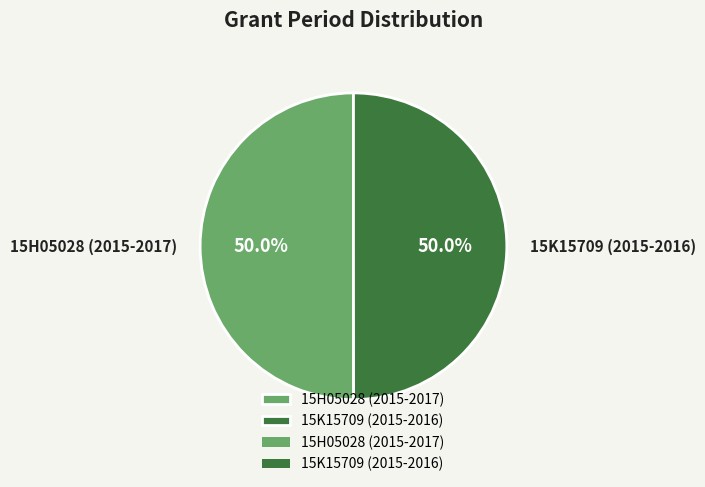

Count the number of slices in the pie.

2